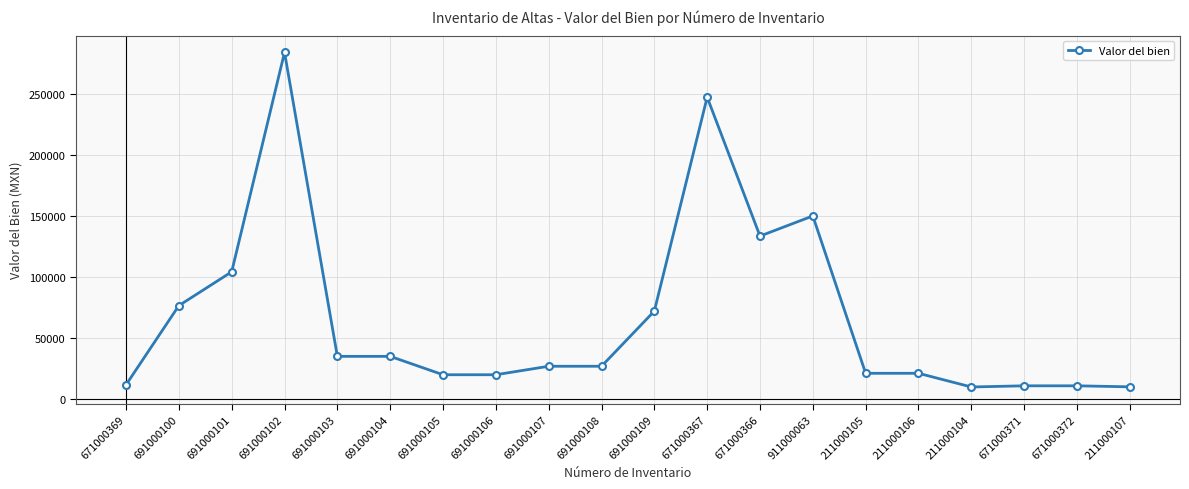

What is the approximate value at 211000107?

9800.0